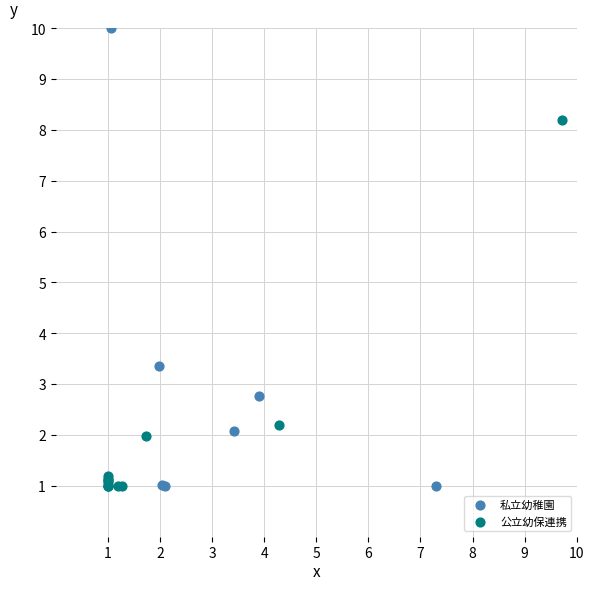

Which series reaches the maximum Y coordinate?

私立幼稚園